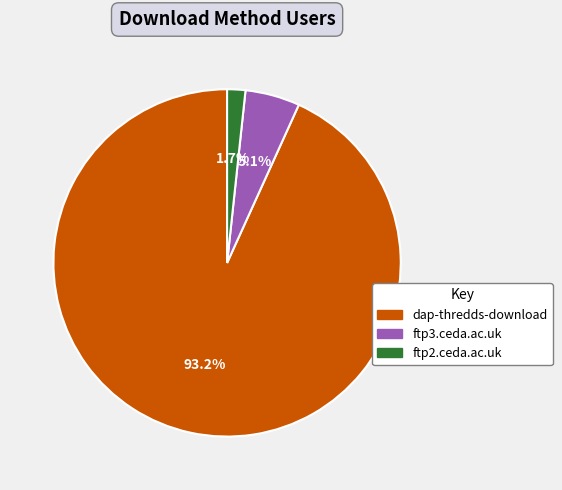

To the nearest percent, what is the difference between the largest and smallest slice percentages?

92%